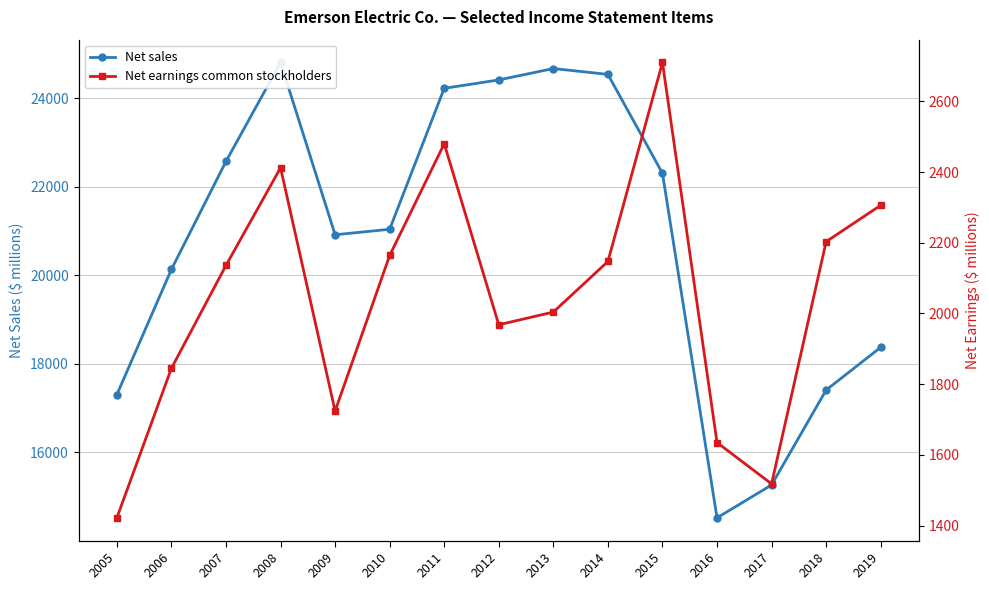

The Net earnings common stockholders series shows 1845 at 2006. True or false?

True